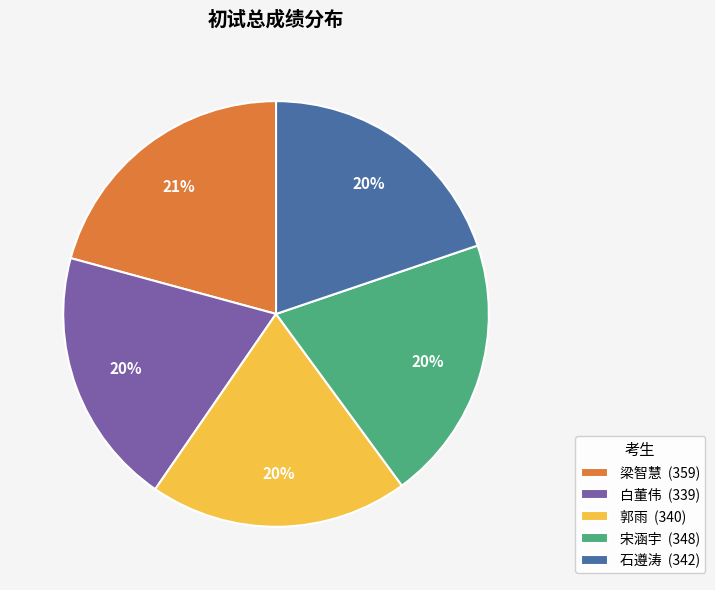

Combined, do 宋涵宇 (348) and 梁智慧 (359) account for over 50%?

No